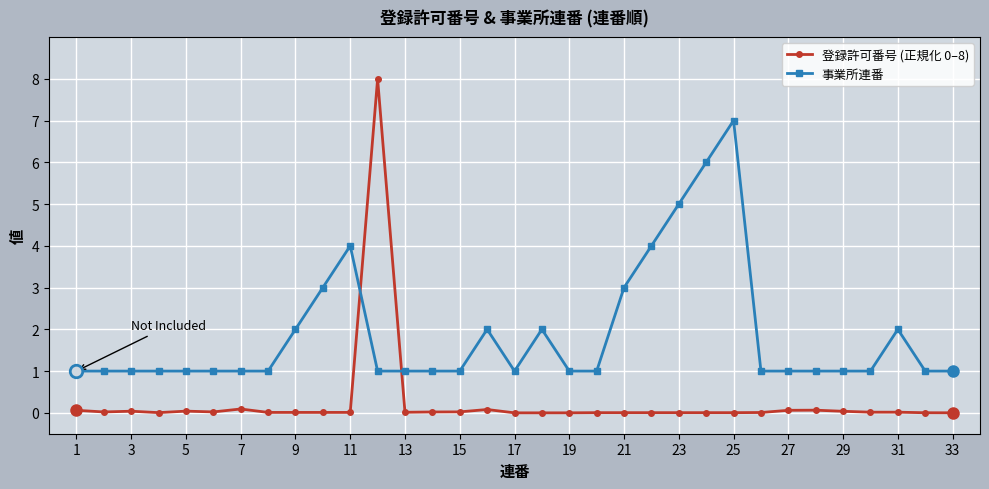

True or false: 登録許可番号 (正規化 0–8) has more than 0 interior local peaks.

True